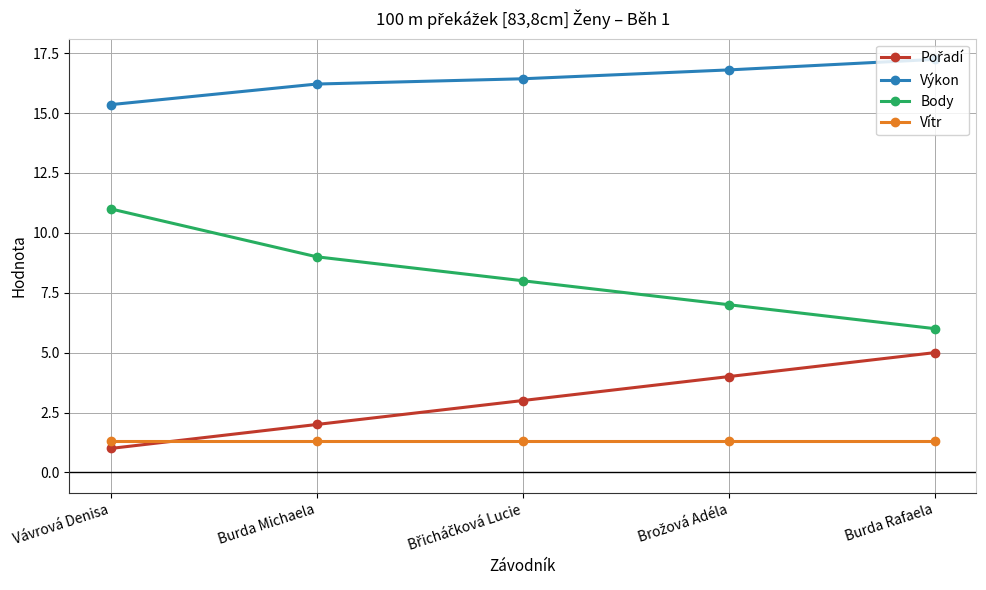

Which category has the lowest value in the Body series?

Burda Rafaela